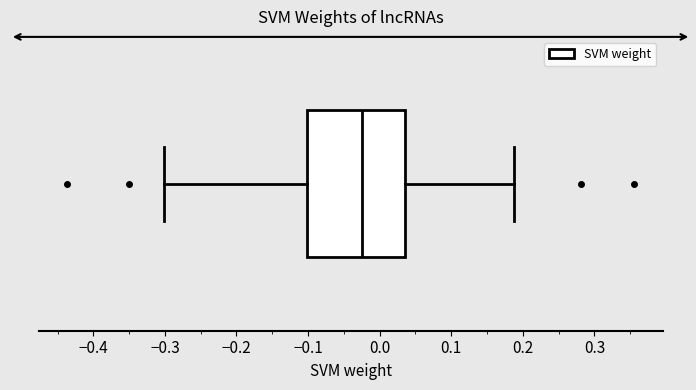

Transcribe this box plot: give where the median line is, the range the box spans, and where the two whiskers end, as read against the x-axis. The values are not printed on the chart, so give them approximately, as read against the axis.

median -0.02, box -0.10 to 0.03, whiskers -0.30 to 0.19